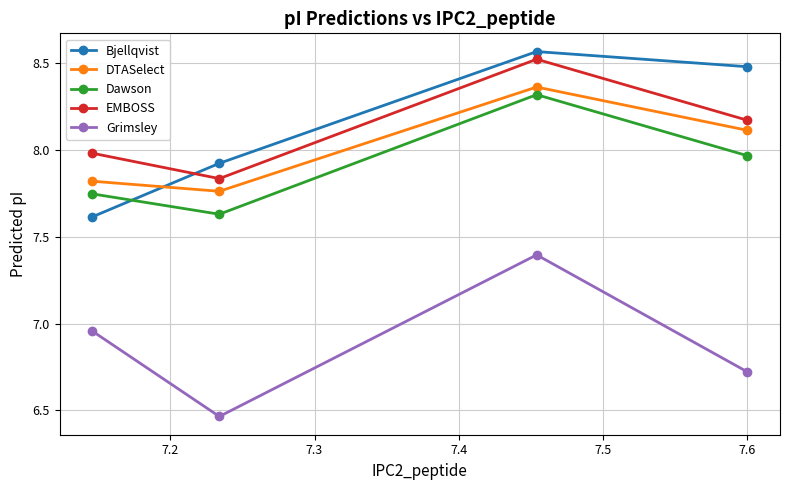

Which series has the largest total across all categories?

Bjellqvist